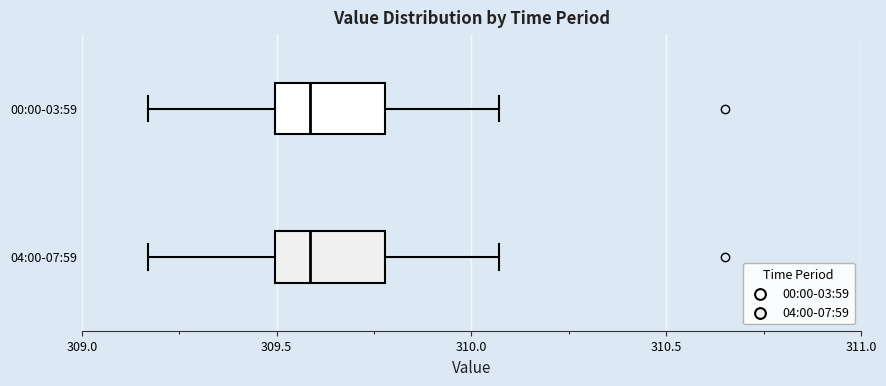

Where does the median line of the box for 00:00-03:59 sit on the x-axis? The values are not printed on the chart, so give them approximately, as read against the axis.

309.60